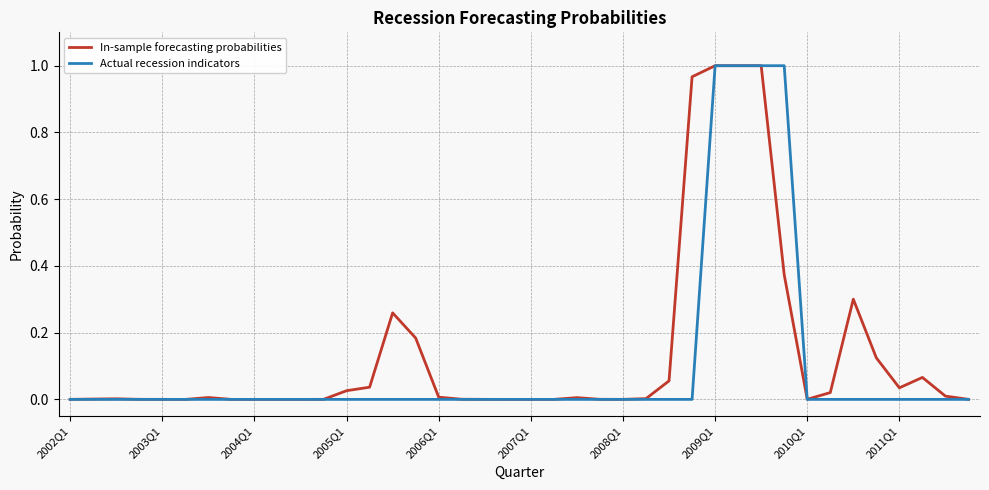

What are all the series names shown in the legend?

In-sample forecasting probabilities, Actual recession indicators